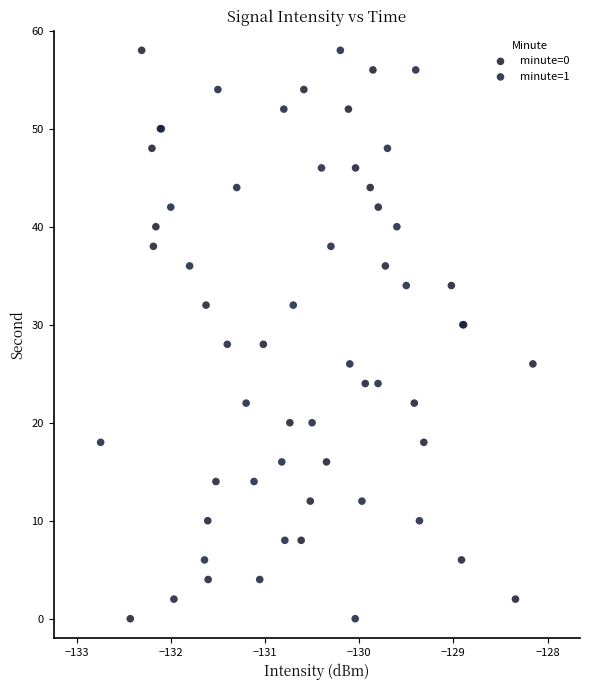

What are all the series names shown in the legend?

minute=0, minute=1